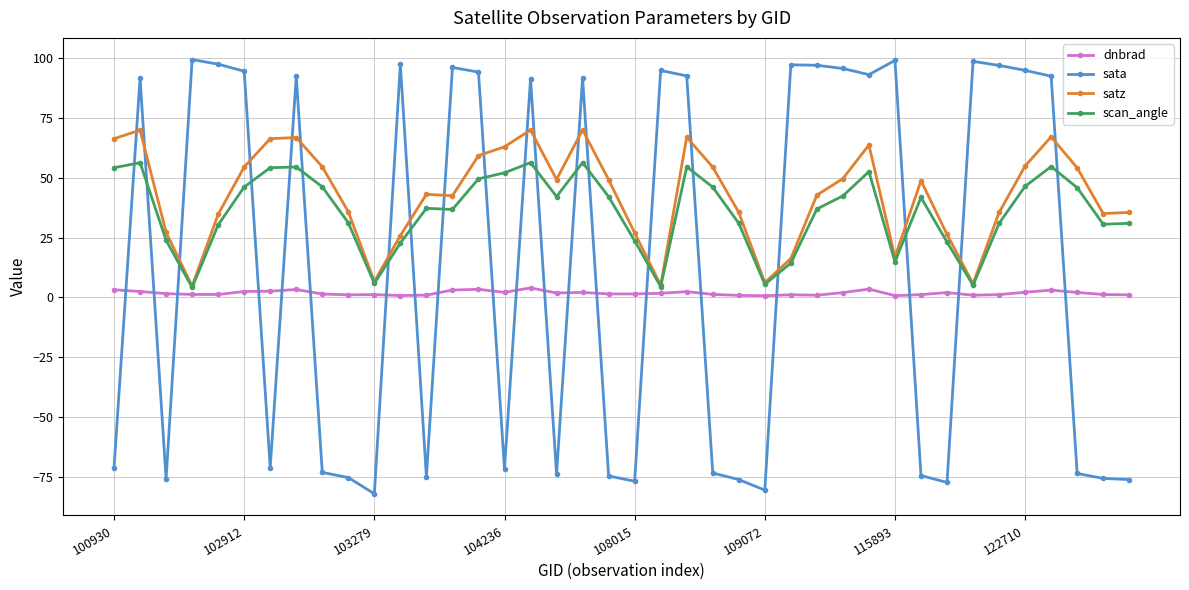

Which series has the widest spread of values?

sata